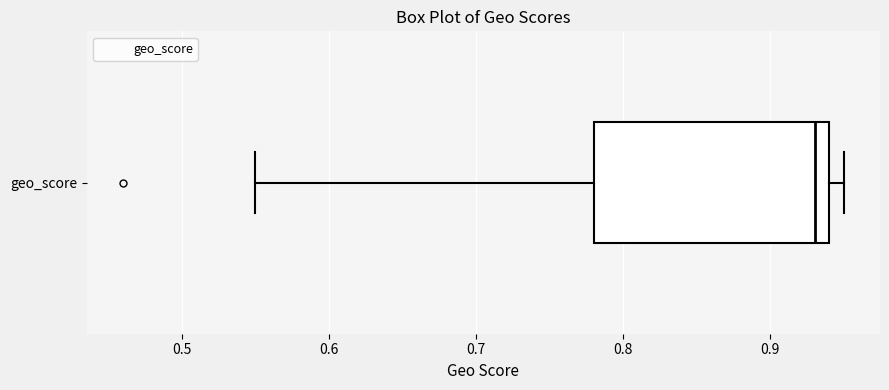

Where is the left edge of the box for geo_score on the x-axis? The values are not printed on the chart, so give them approximately, as read against the axis.

0.78